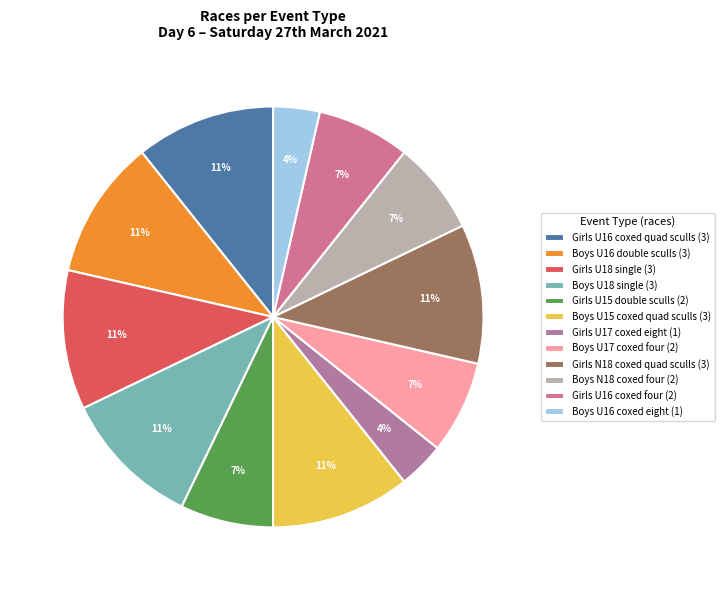

Between Boys N18 coxed four and Girls U16 coxed quad sculls, which is larger?

Girls U16 coxed quad sculls